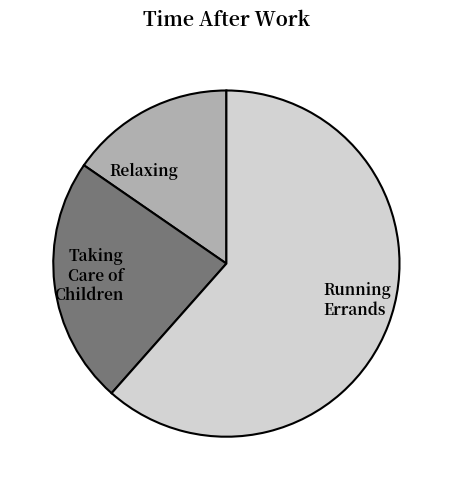

How many segments does this pie chart have?

3